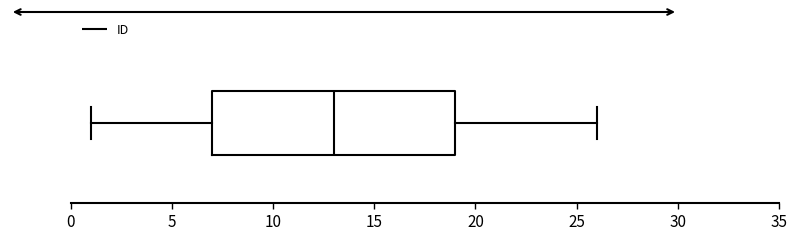

Transcribe this box plot: give where the median line is, the range the box spans, and where the two whiskers end, as read against the x-axis. The values are not printed on the chart, so give them approximately, as read against the axis.

median 13, box 7 to 19, whiskers 1 to 26